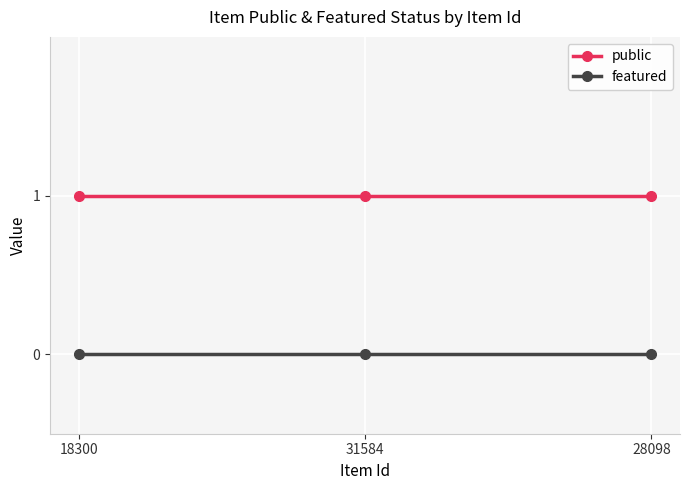

What position from the left is 28098?

3